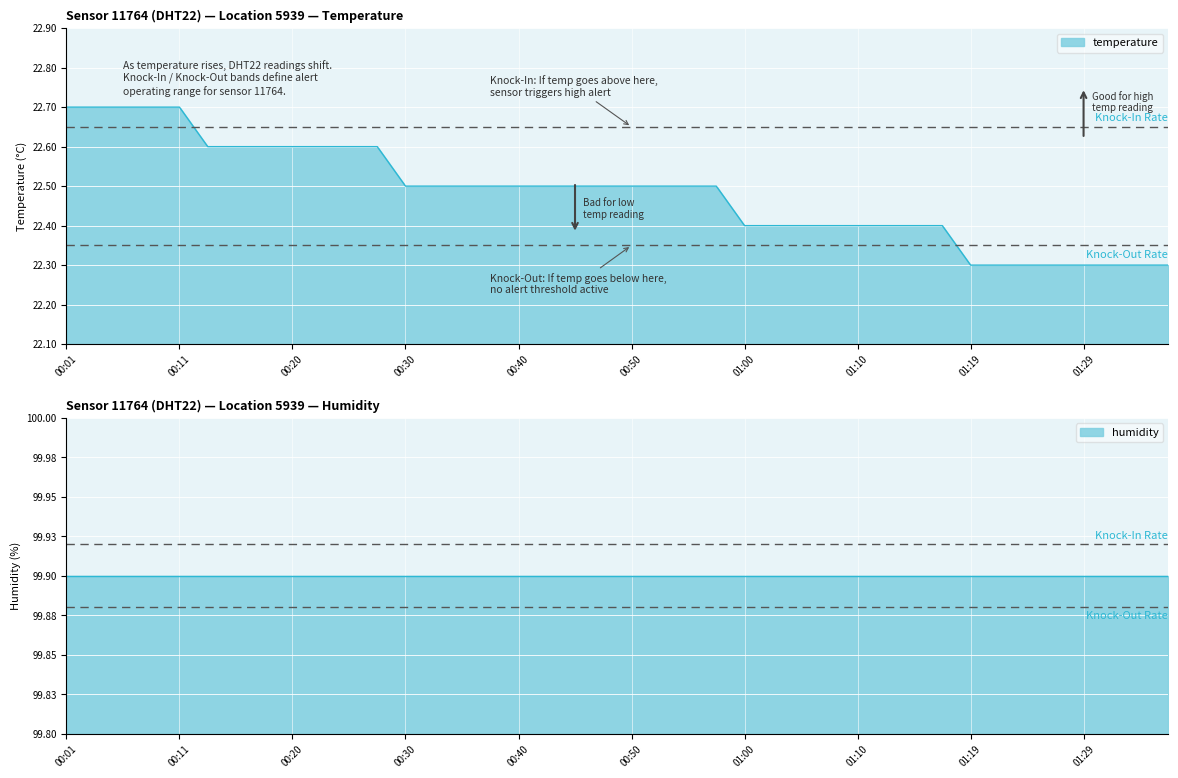

What value does the data have at 00:01?

22.7